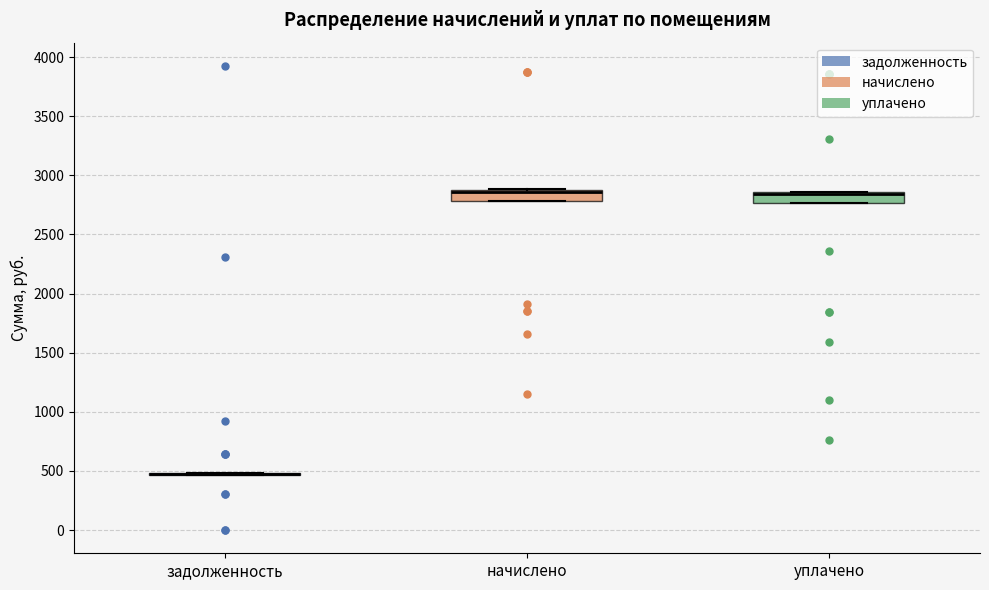

Reading left to right, transcribe this box plot: for each box, give where its median line is, the range the box spans, and where its two whiskers end, as read against the y-axis. The values are not printed on the chart, so give them approximately, as read against the axis.

задолженность: box collapsed to a line at 500, whiskers 450 to 500
начислено: median 2850, box 2800 to 2900, whiskers 2800 to 2900
уплачено: median 2850 (just below the box's upper edge), box 2750 to 2850, whiskers 2750 to 2850